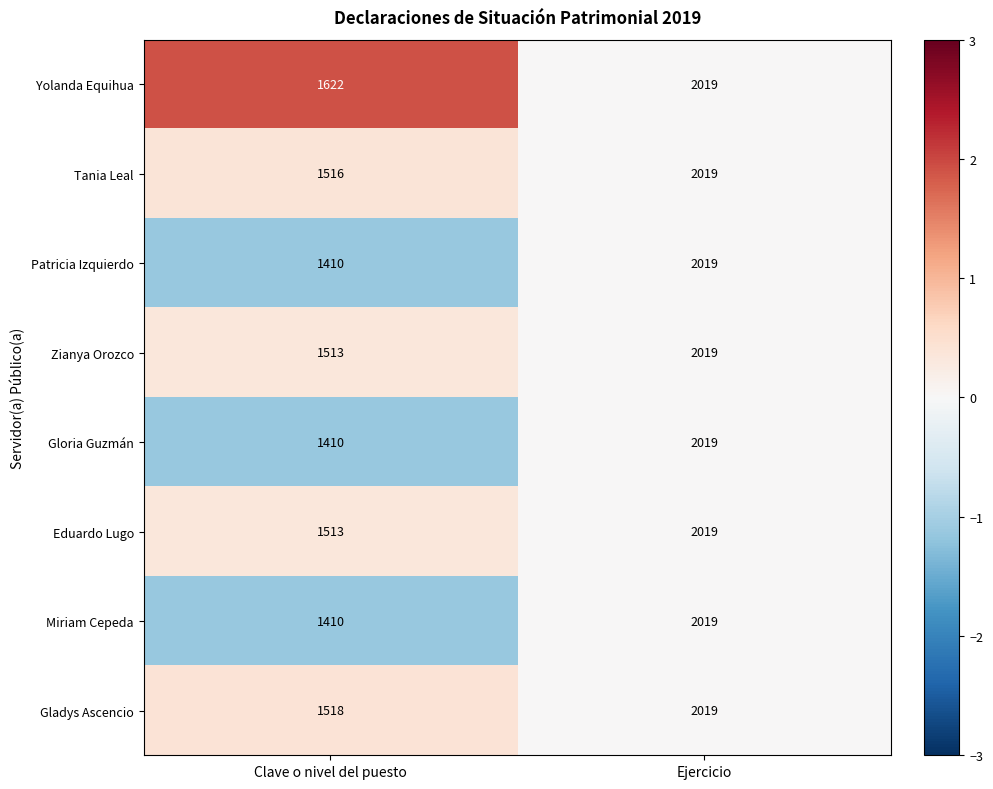

Reading right to left, extract all data points from this chart.

Yolanda Equihua: Ejercicio=2019	Clave o nivel del puesto=1622
Tania Leal: Ejercicio=2019	Clave o nivel del puesto=1516
Patricia Izquierdo: Ejercicio=2019	Clave o nivel del puesto=1410
Zianya Orozco: Ejercicio=2019	Clave o nivel del puesto=1513
Gloria Guzmán: Ejercicio=2019	Clave o nivel del puesto=1410
Eduardo Lugo: Ejercicio=2019	Clave o nivel del puesto=1513
Miriam Cepeda: Ejercicio=2019	Clave o nivel del puesto=1410
Gladys Ascencio: Ejercicio=2019	Clave o nivel del puesto=1518